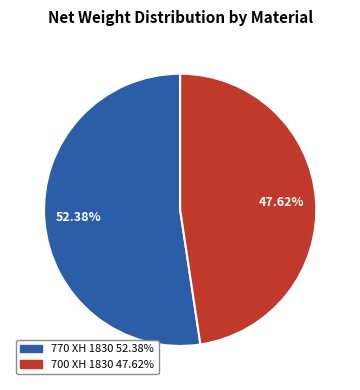

To the nearest percent, what is the difference between the 700 XH 1830 and 770 XH 1830 slice percentages?

5%